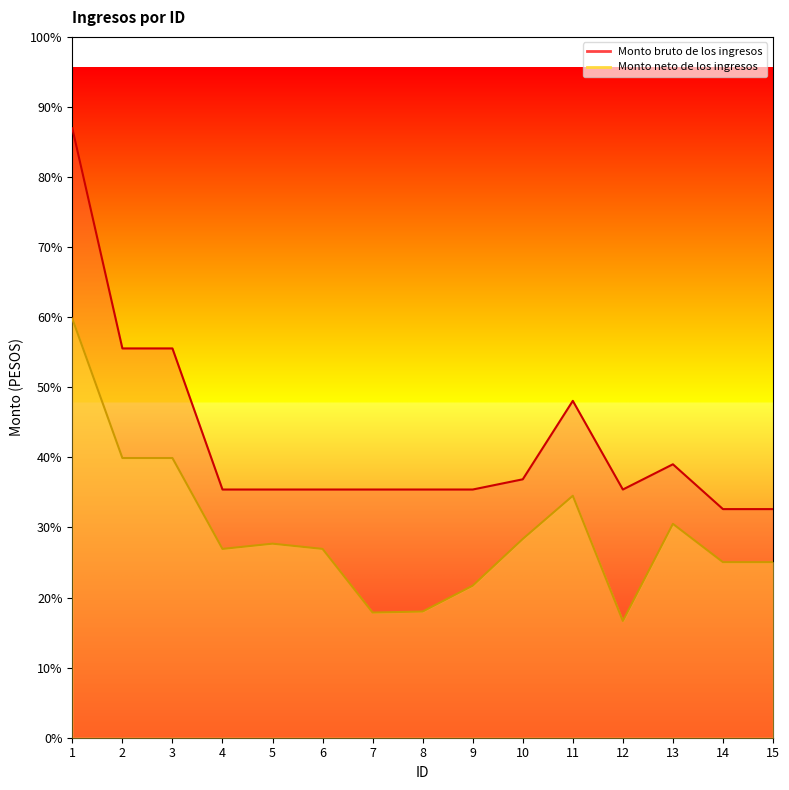

List the series in order of their overall mean, lowest first.

Monto neto de los ingresos, Monto bruto de los ingresos